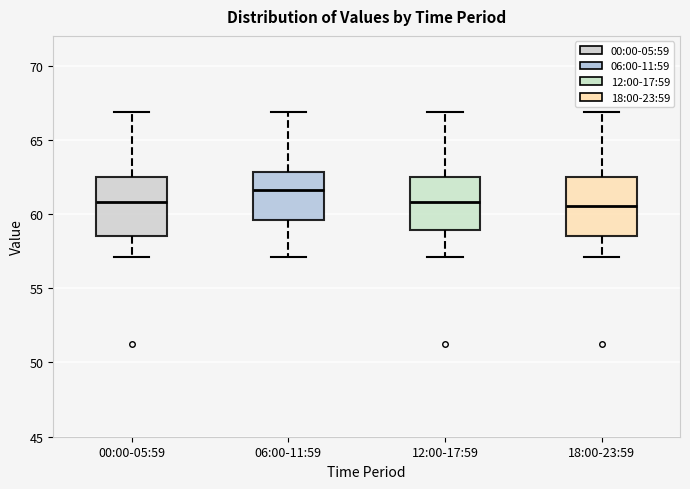

Which box's median line is the highest?

06:00-11:59